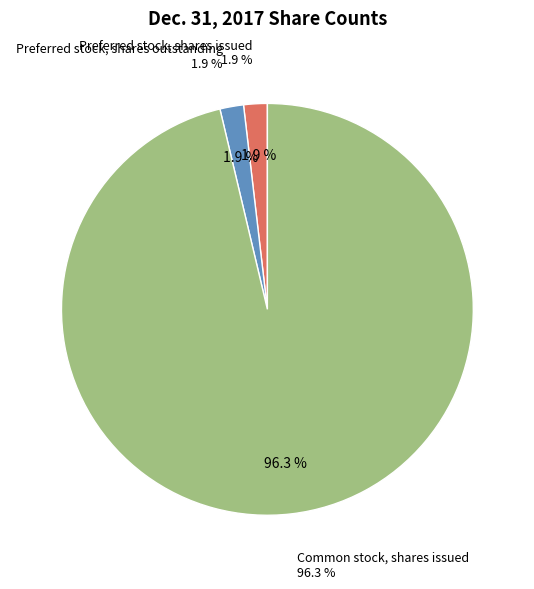

Which category has the biggest portion of the pie?

Common stock, shares issued